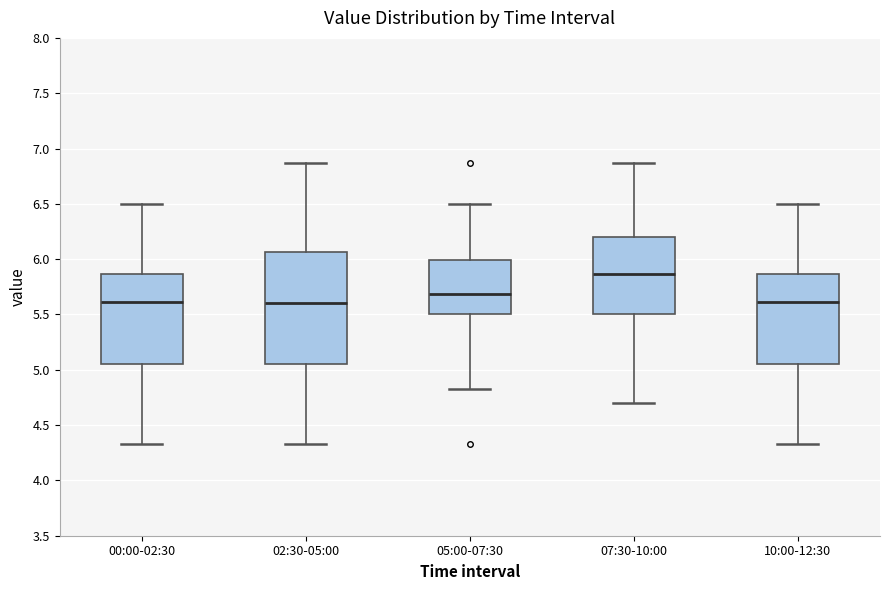

Which box has the highest median line?

07:30-10:00